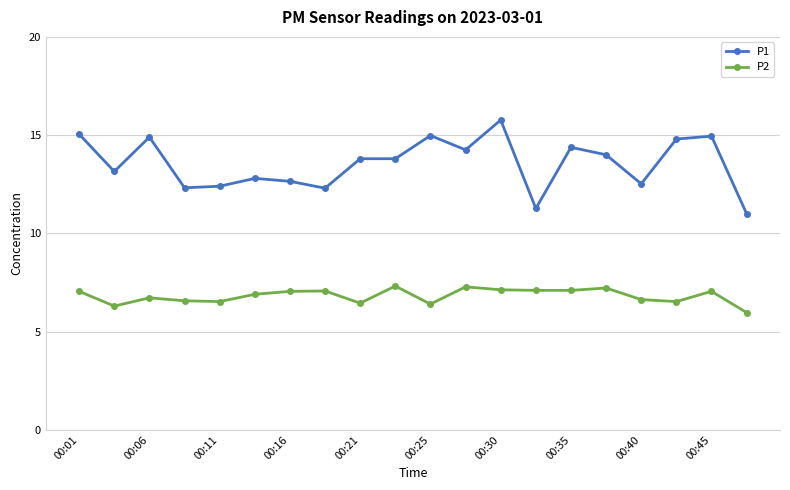

True or false: P1 has more than 0 interior local peaks.

True